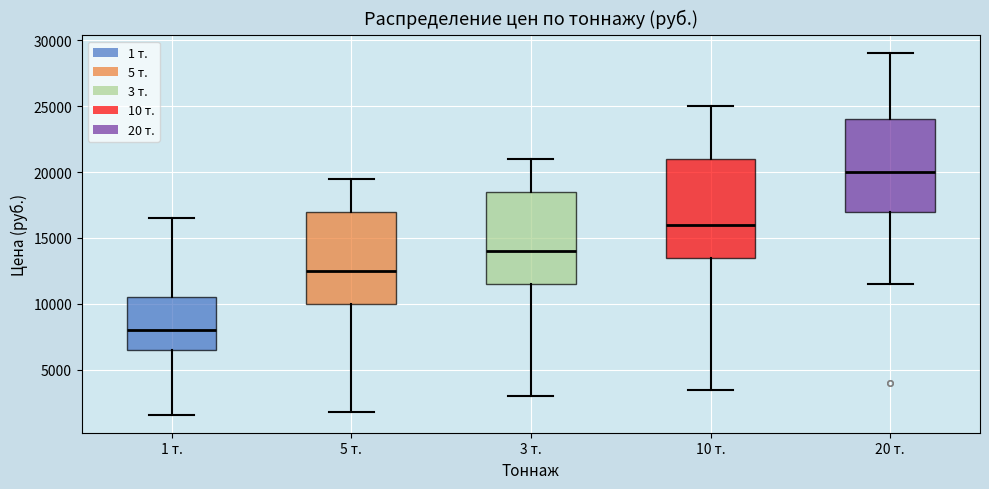

Reading left to right, transcribe this box plot: for each box, give where its median line is, the range the box spans, and where its two whiskers end, as read against the y-axis. The values are not printed on the chart, so give them approximately, as read against the axis.

1 т.: median 8000, box 6500 to 10500, whiskers 1500 to 16500
5 т.: median 12500, box 10000 to 17000, whiskers 2000 to 19500
3 т.: median 14000, box 11500 to 18500, whiskers 3000 to 21000
10 т.: median 16000, box 13500 to 21000, whiskers 3500 to 25000
20 т.: median 20000, box 17000 to 24000, whiskers 11500 to 29000